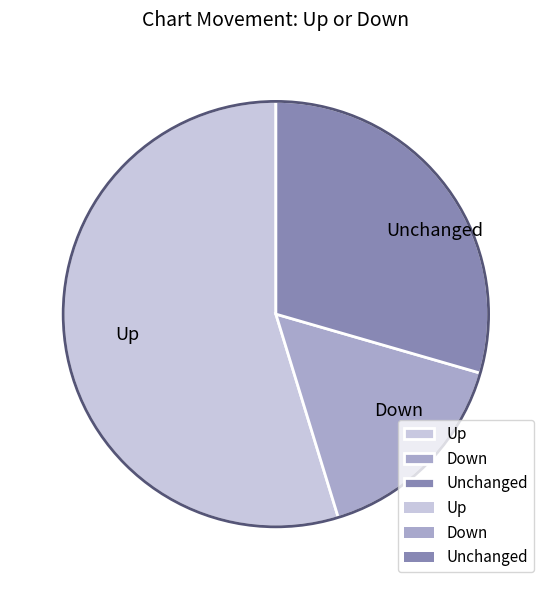

Which slice is the largest?

Up